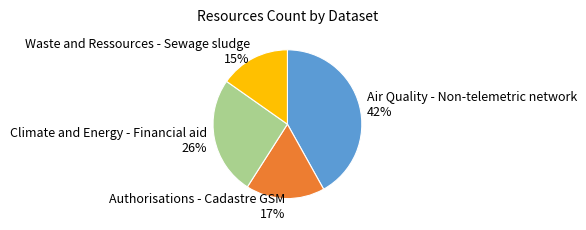

Combined, do Authorisations - Cadastre GSM and Climate and Energy - Financial aid account for over 50%?

No